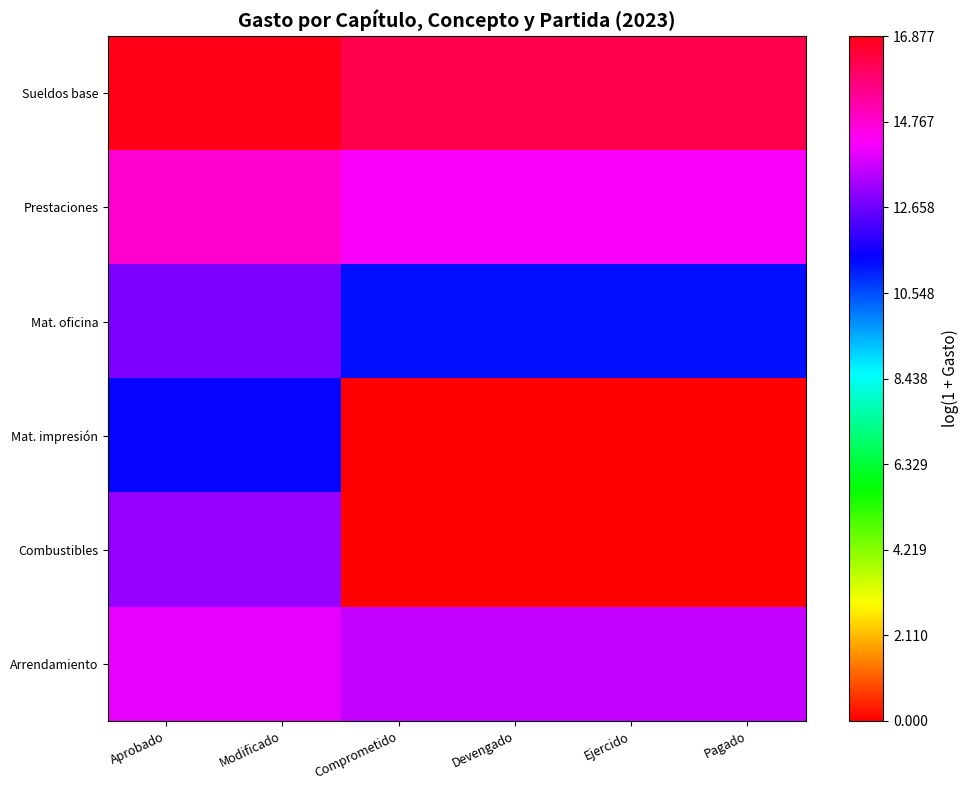

Reading left to right, extract all data points from this chart.

Sueldos base: Aprobado=16.9	Modificado=16.9	Comprometido=16.3	Devengado=16.3	Ejercido=16.3	Pagado=16.3
Prestaciones: Aprobado=14.8	Modificado=14.8	Comprometido=14.3	Devengado=14.3	Ejercido=14.3	Pagado=14.3
Mat. oficina: Aprobado=12.8	Modificado=12.8	Comprometido=11.3	Devengado=11.3	Ejercido=11.3	Pagado=11.3
Mat. impresión: Aprobado=11.5	Modificado=11.5	Comprometido=0.0	Devengado=0.0	Ejercido=0.0	Pagado=0.0
Combustibles: Aprobado=13.1	Modificado=13.1	Comprometido=0.0	Devengado=0.0	Ejercido=0.0	Pagado=0.0
Arrendamiento: Aprobado=14.0	Modificado=14.0	Comprometido=13.6	Devengado=13.6	Ejercido=13.6	Pagado=13.6